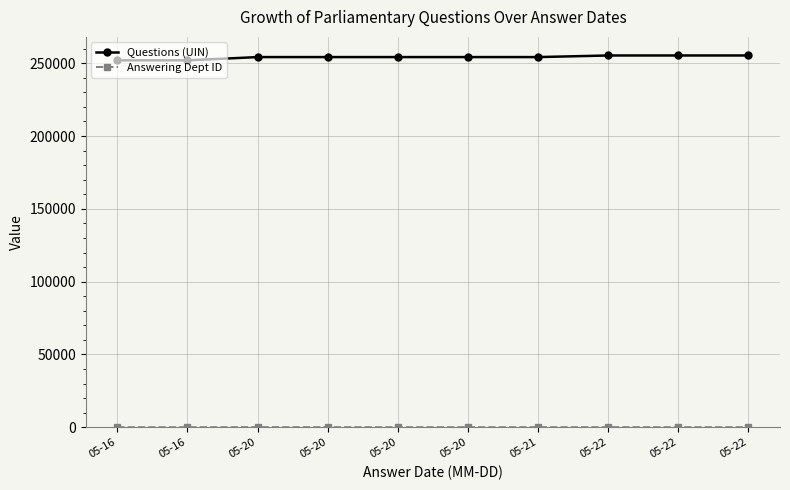

True or false: Answering Dept ID and Questions (UIN) cross at least once.

False